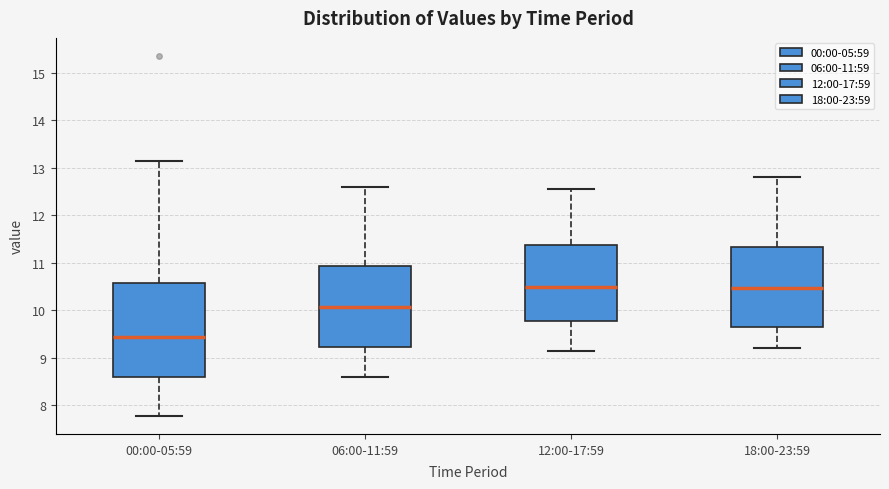

Comparing the boxes themselves (not the whiskers), which one is the tallest?

00:00-05:59